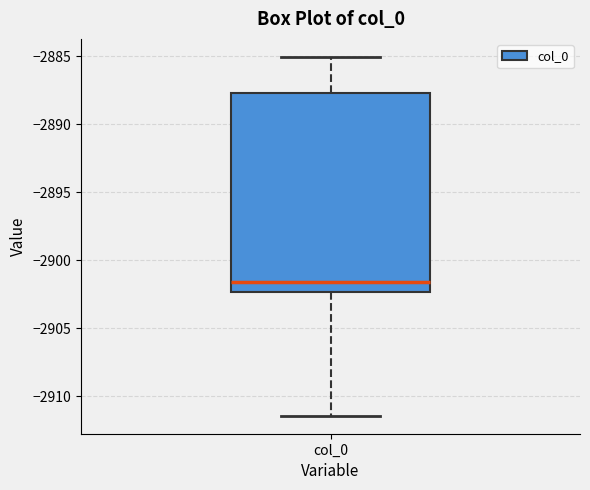

Transcribe this box plot: give where the median line is, the range the box spans, and where the two whiskers end, as read against the y-axis. The values are not printed on the chart, so give them approximately, as read against the axis.

median -2901.5, box -2902.5 to -2887.5, whiskers -2911.5 to -2885.0